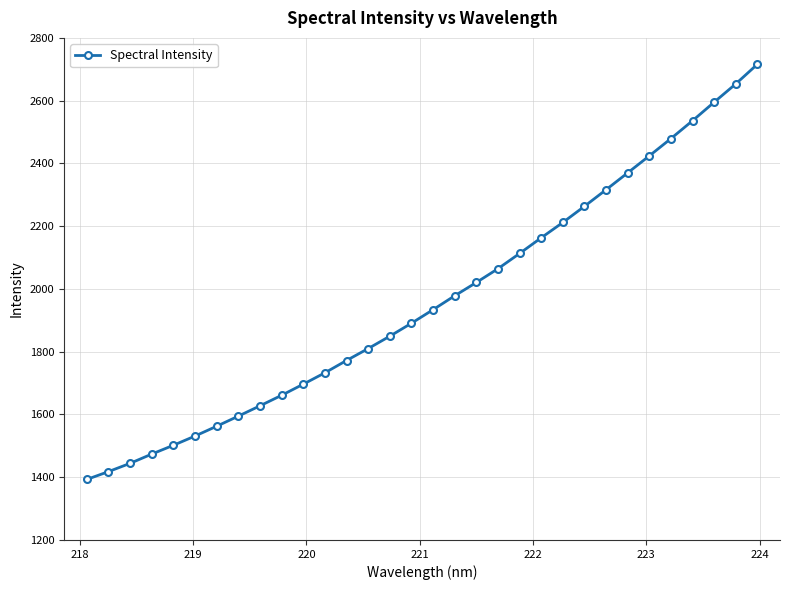

What is the greatest value displayed?

2715.9